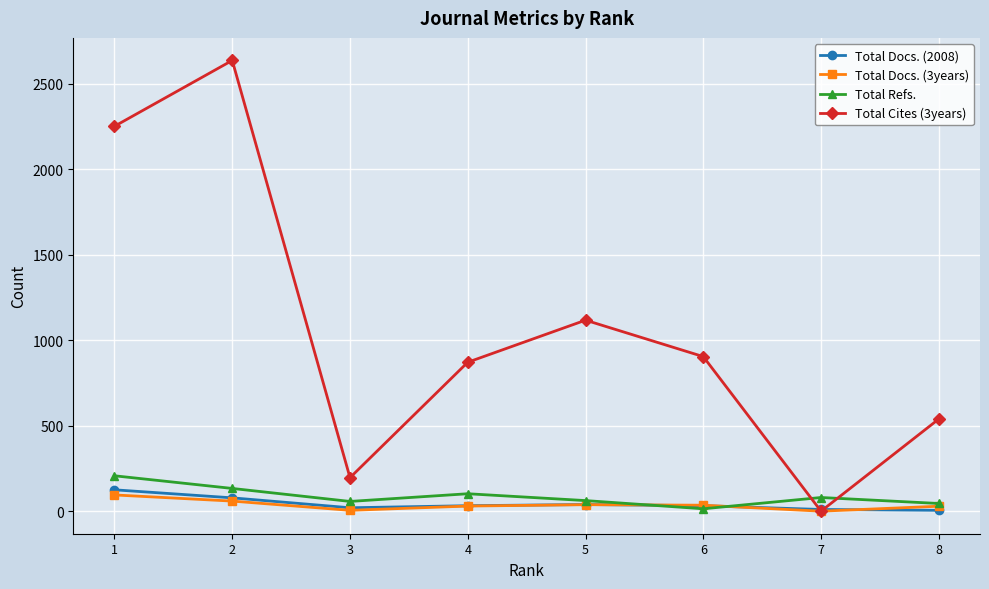

What is the maximum value shown in the chart?

2636